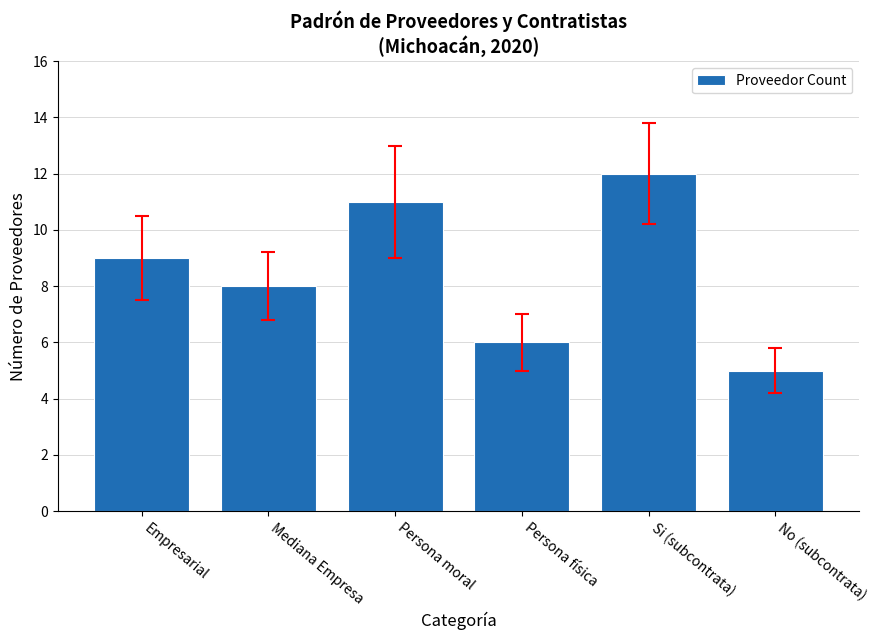

List the labels in order of value, largest first.

Si (subcontrata), Persona moral, Empresarial, Mediana Empresa, Persona física, No (subcontrata)